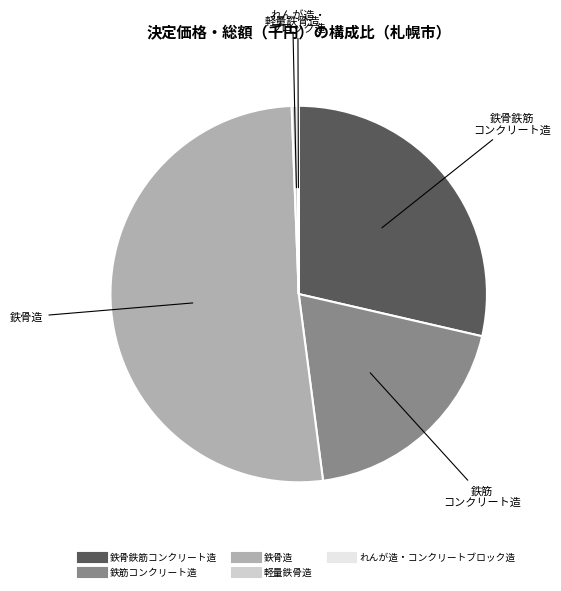

Is there any slice that represents more than half of the pie?

Yes